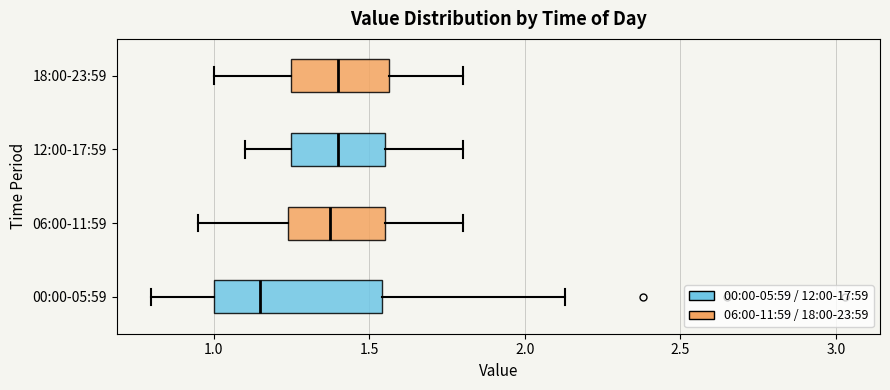

Reading bottom to top, transcribe this box plot: for each box, give where its median line is, the range the box spans, and where its two whiskers end, as read against the x-axis. The values are not printed on the chart, so give them approximately, as read against the axis.

00:00-05:59: median 1.15, box 1.00 to 1.55, whiskers 0.80 to 2.15
06:00-11:59: median 1.40, box 1.25 to 1.55, whiskers 0.95 to 1.80
12:00-17:59: median 1.40, box 1.25 to 1.55, whiskers 1.10 to 1.80
18:00-23:59: median 1.40, box 1.25 to 1.55, whiskers 1.00 to 1.80